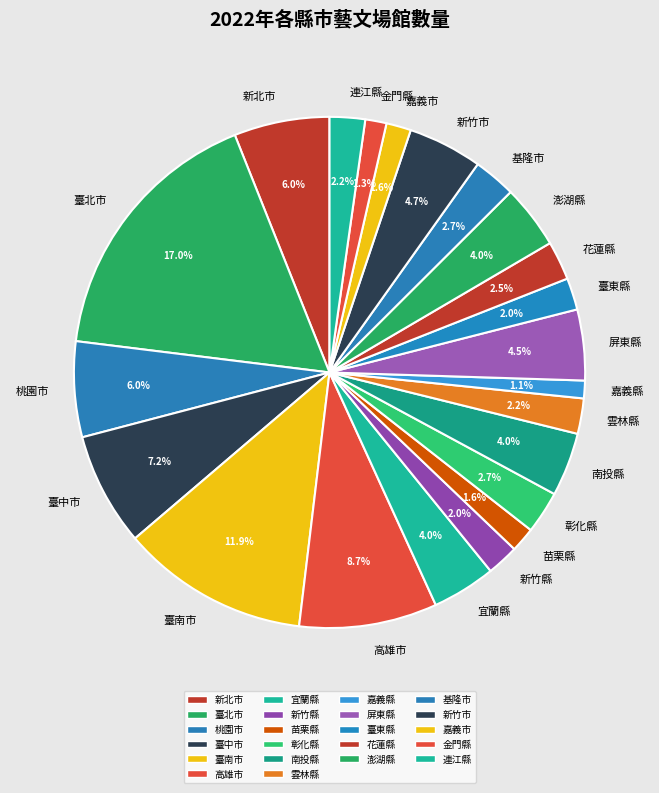

The 連江縣 slice represents 13% of the pie. True or false?

False